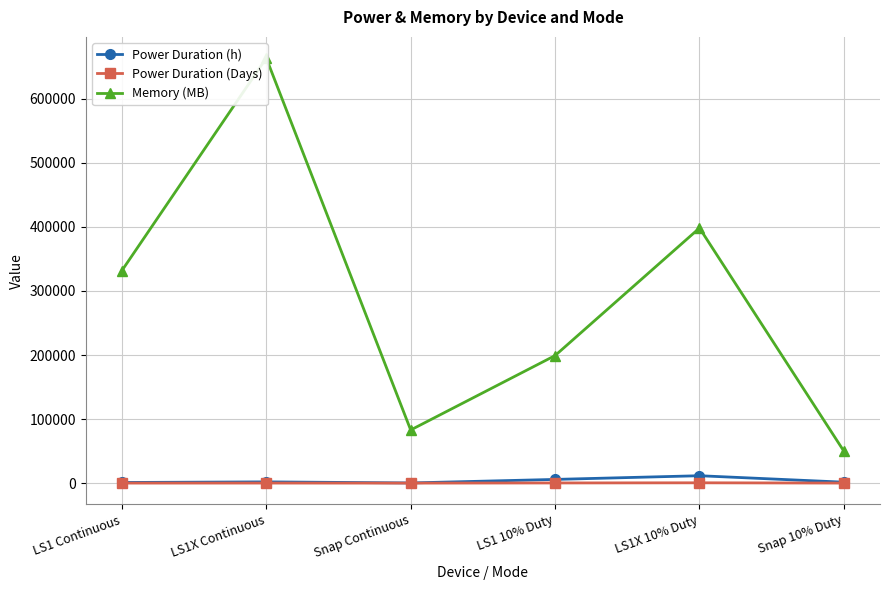

Which has a higher value, LS1 Continuous or LS1 10% Duty?

LS1 10% Duty